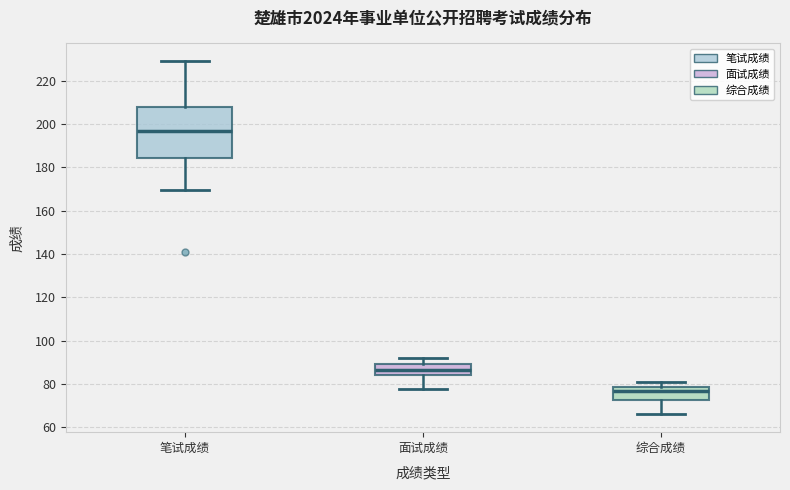

Which box has the lowest median line?

综合成绩